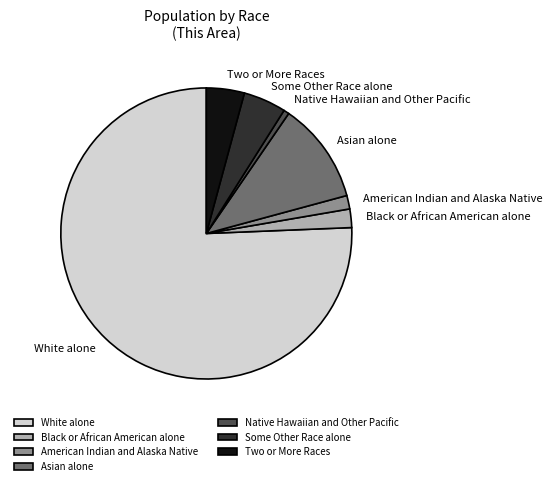

Which category accounts for the majority?

White alone